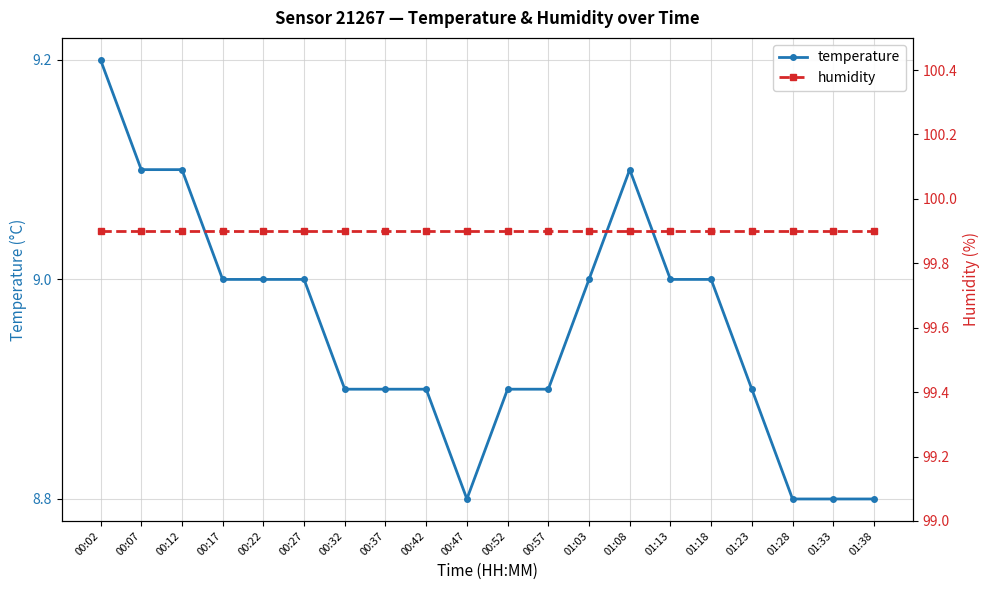

Which series has the largest total across all categories?

humidity